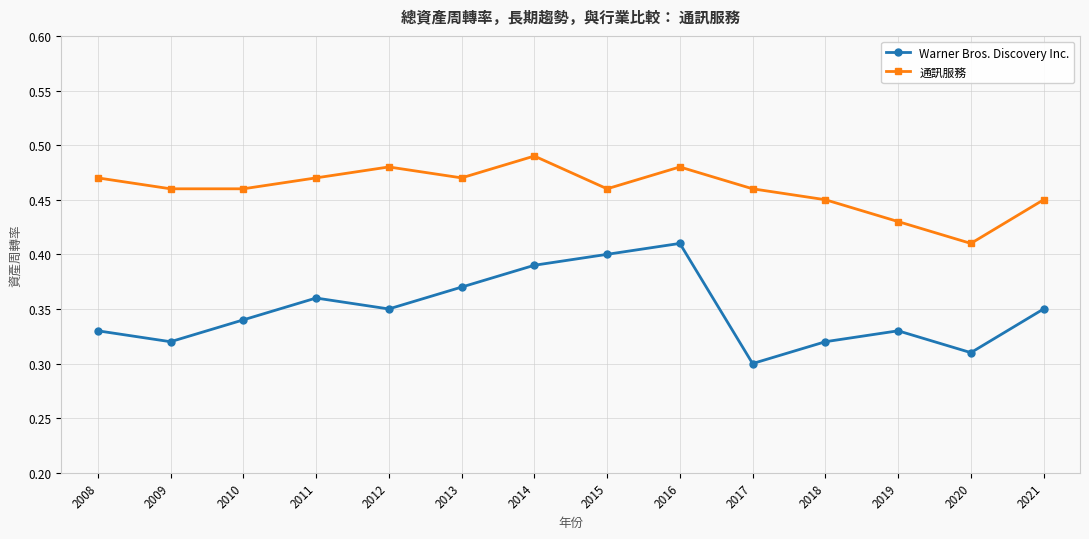

How many distinct data groups are displayed?

2